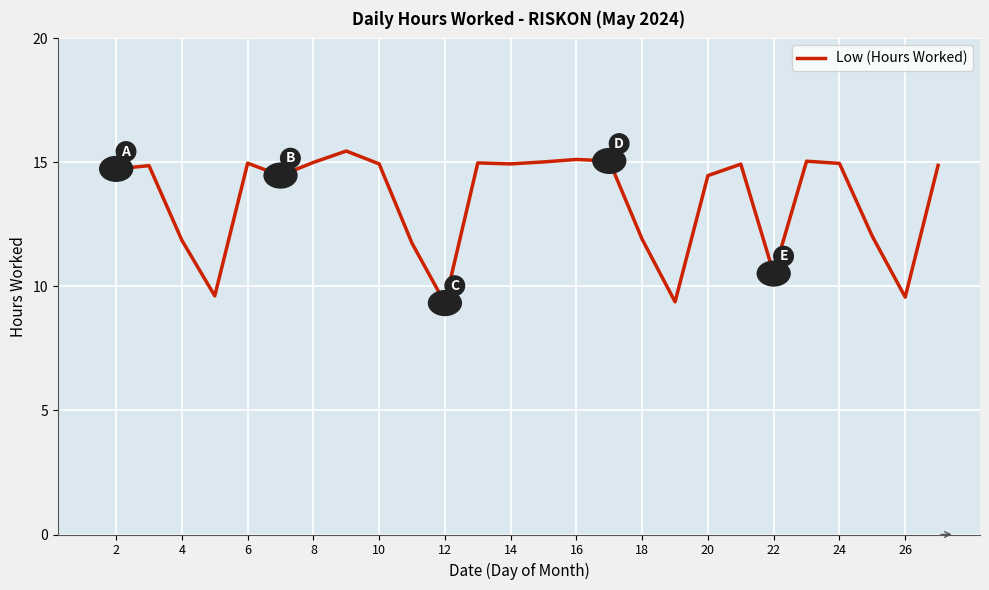

What is the maximum value shown in the chart?

15.5